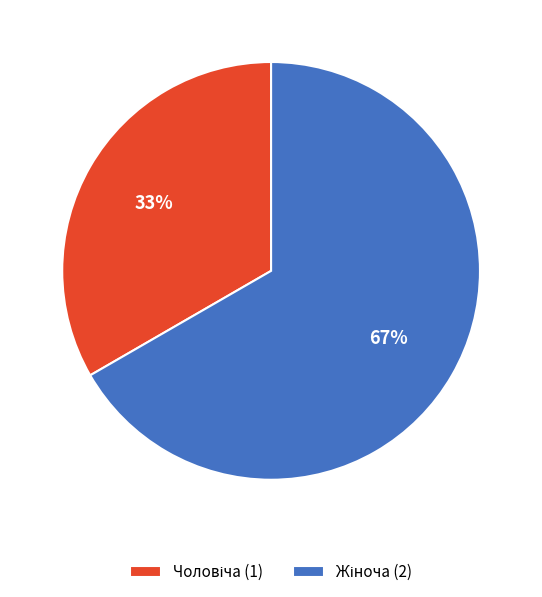

Is there a majority slice in this chart?

Yes